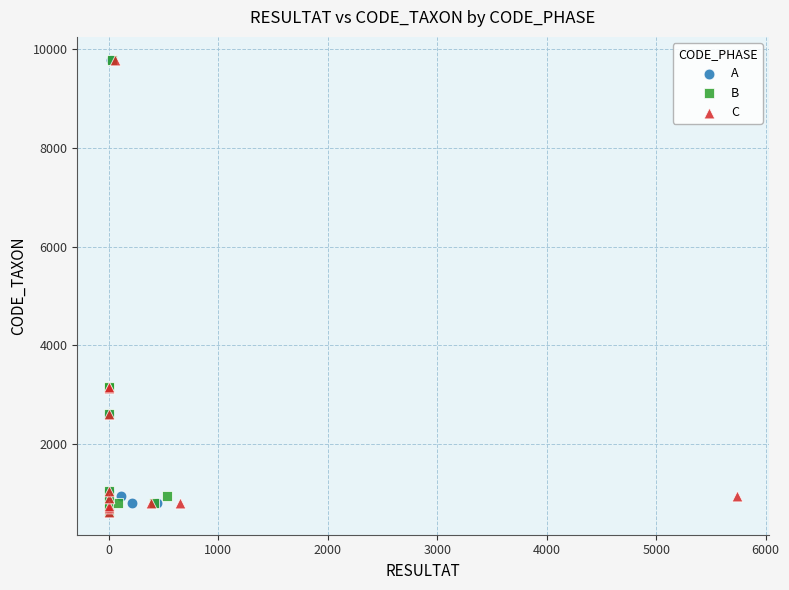

What are all the series names shown in the legend?

A, B, C